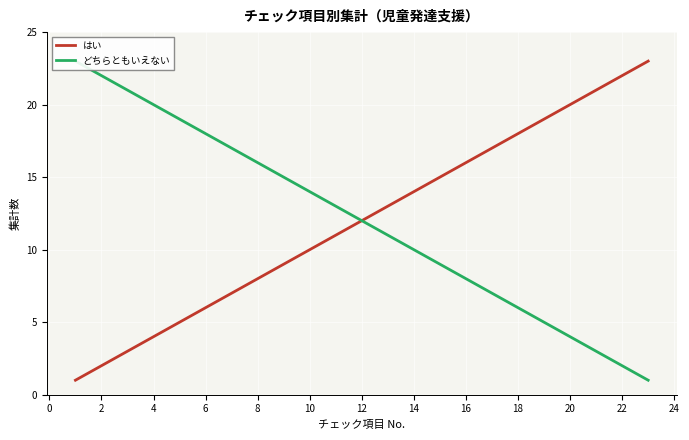

The はい series shows 2 at 8. True or false?

False